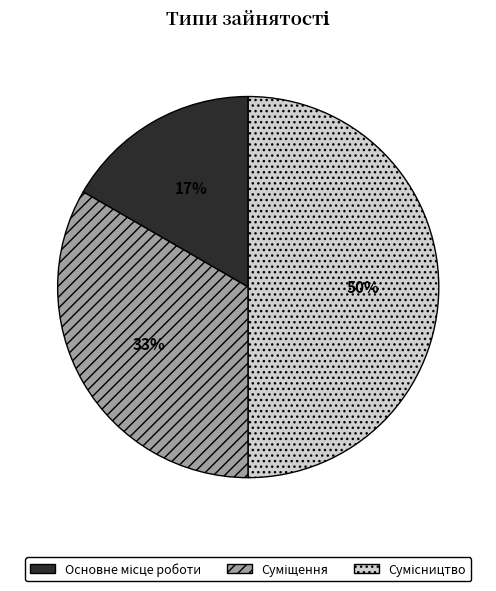

Count the number of slices in the pie.

3